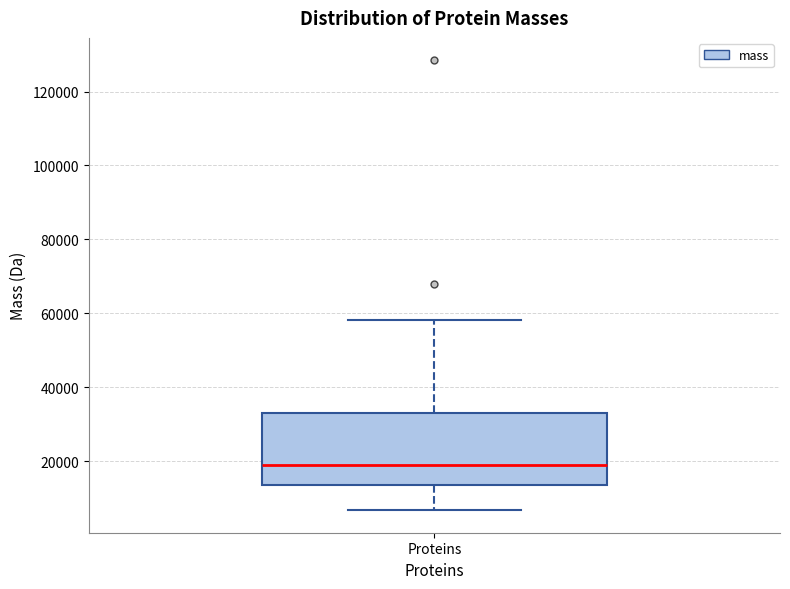

Read this box plot against the y-axis: the position of the median line, the range covered by the box, and the ends of both whiskers. The values are not printed on the chart, so give them approximately, as read against the axis.

median 20000, box 14000 to 32000, whiskers 6000 to 58000